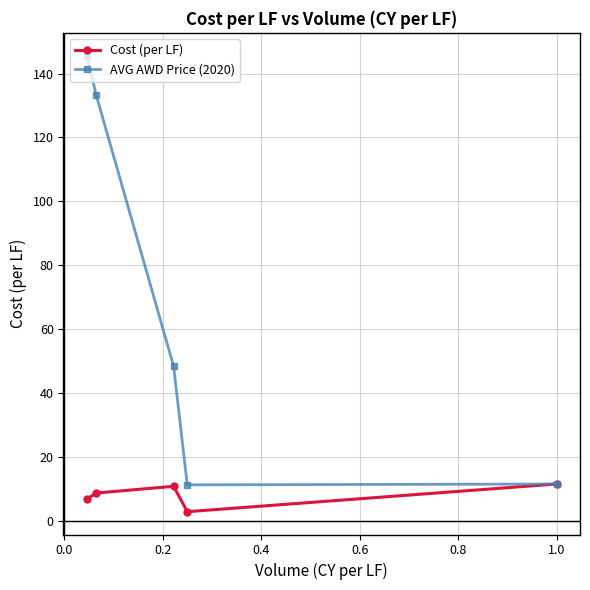

What is the value of the Cost (per LF) point at the 3rd from the left?

10.8